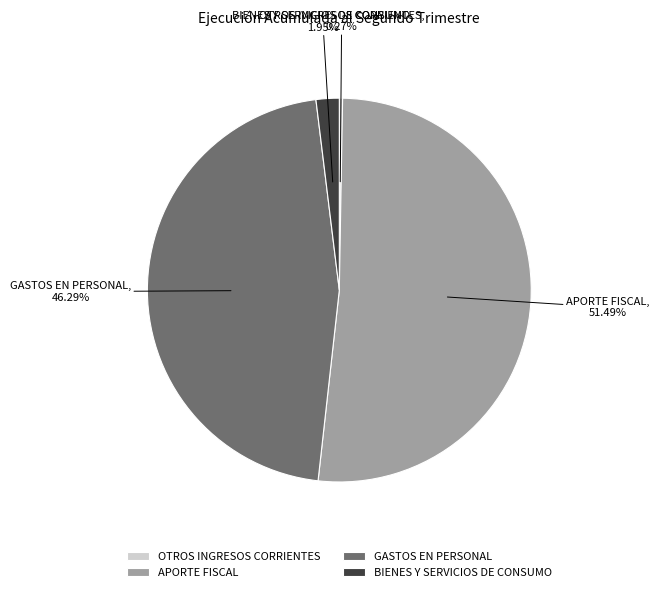

Which has a higher value, BIENES Y SERVICIOS DE CONSUMO or APORTE FISCAL?

APORTE FISCAL